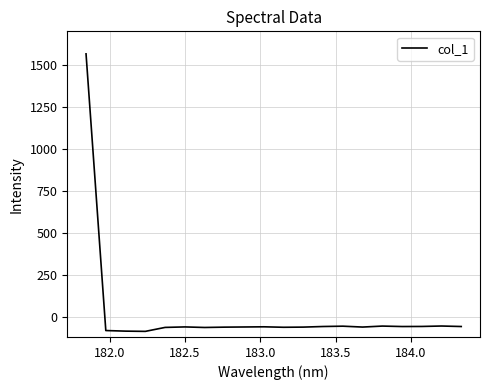

What is the difference between the maximum and minimum values?

1652.6